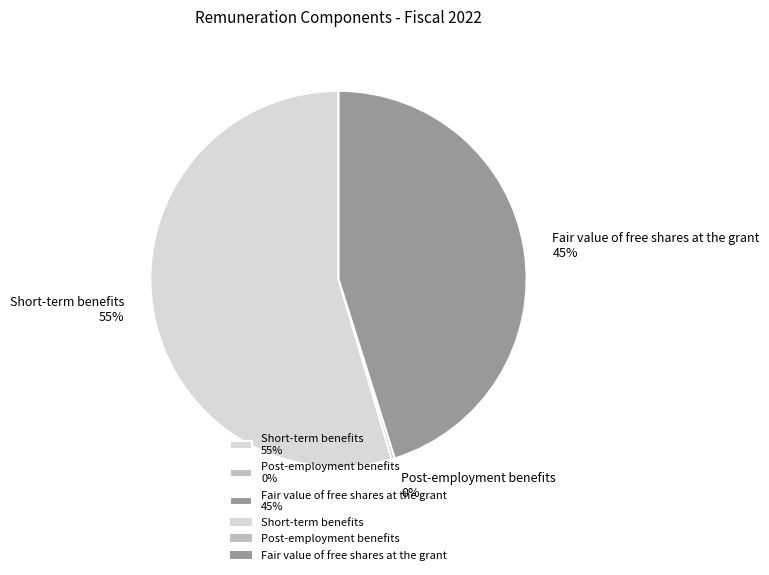

What percentage is the Fair value of free shares at the grant 45% slice, to the nearest percent?

45%